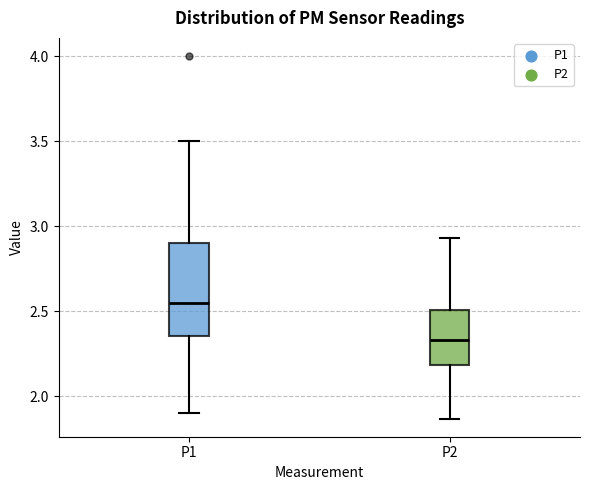

Reading left to right, transcribe this box plot: for each box, give where its median line is, the range the box spans, and where its two whiskers end, as read against the y-axis. The values are not printed on the chart, so give them approximately, as read against the axis.

P1: median 2.55, box 2.35 to 2.90, whiskers 1.90 to 3.50
P2: median 2.35, box 2.20 to 2.50, whiskers 1.85 to 2.95